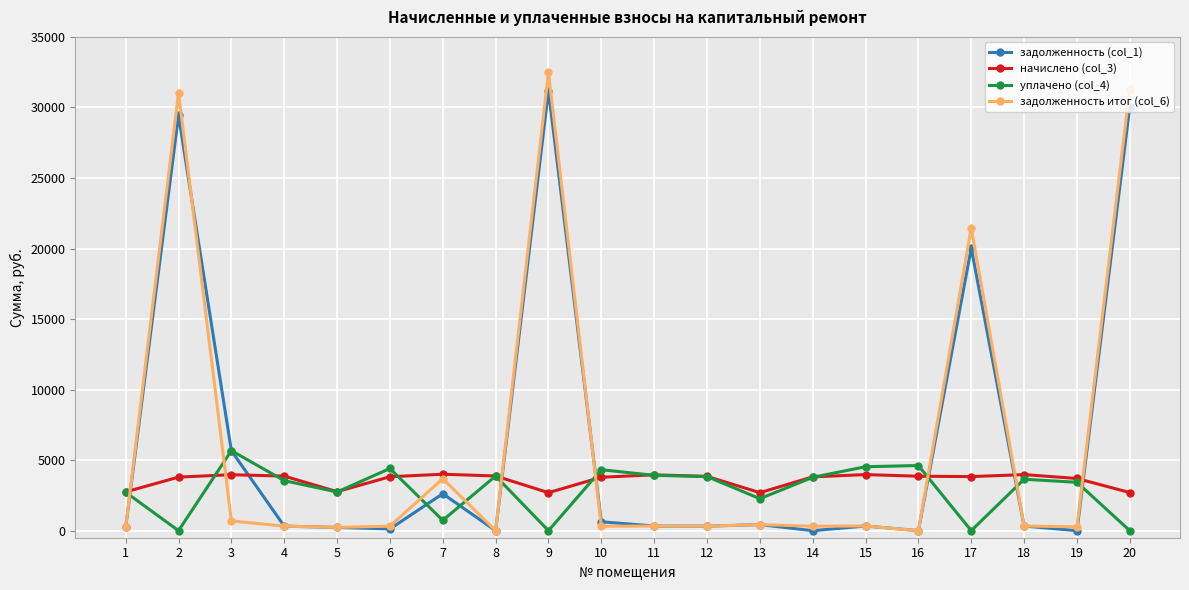

Does the chart display data point markers on the line(s)?

Yes